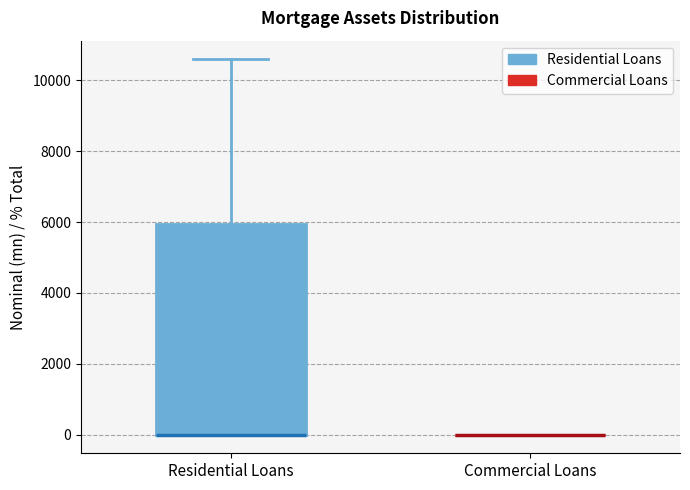

Reading left to right, read every box against the y-axis: the position of its median line, the range the box covers, and the ends of its whiskers. The values are not printed on the chart, so give them approximately, as read against the axis.

Residential Loans: median 0 (drawn on the box's lower edge), box 0 to 6000, whiskers 0 to 10600
Commercial Loans: box collapsed to a line at 0, whiskers 0 to 0